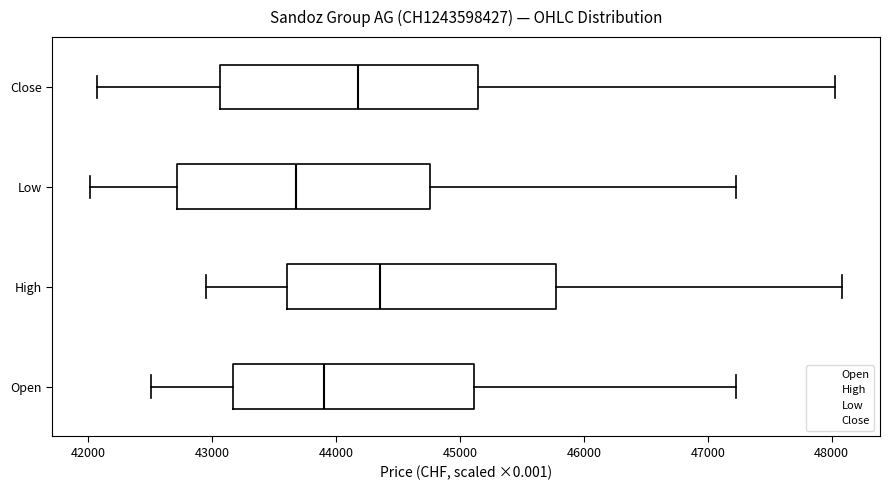

Reading bottom to top, read every box against the x-axis: the position of its median line, the range the box covers, and the ends of its whiskers. The values are not printed on the chart, so give them approximately, as read against the axis.

Open: median 43900, box 43200 to 45100, whiskers 42500 to 47200
High: median 44400, box 43600 to 45800, whiskers 42900 to 48100
Low: median 43700, box 42700 to 44800, whiskers 42000 to 47200
Close: median 44200, box 43100 to 45100, whiskers 42100 to 48000